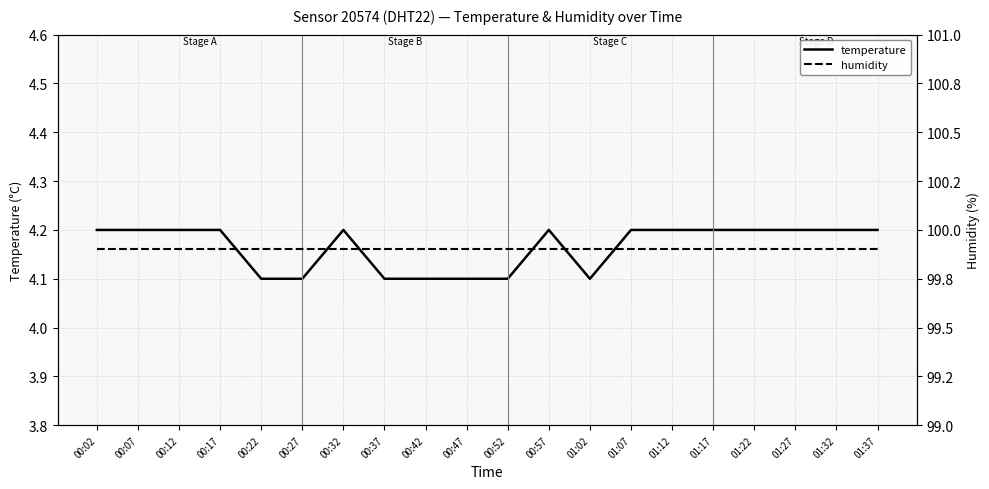

List the labels in order of temperature value, largest first.

00:02, 00:07, 00:12, 00:17, 00:32, 00:57, 01:07, 01:12, 01:17, 01:22, 01:27, 01:32, 01:37, 00:22, 00:27, 00:37, 00:42, 00:47, 00:52, 01:02